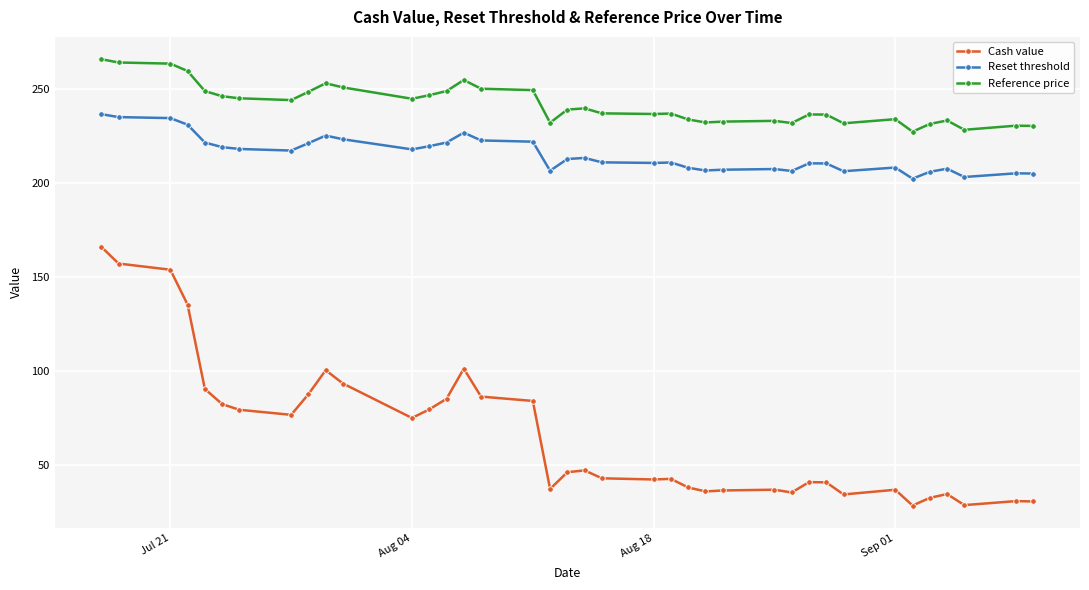

True or false: Reset threshold and Cash value intersect in this chart.

False